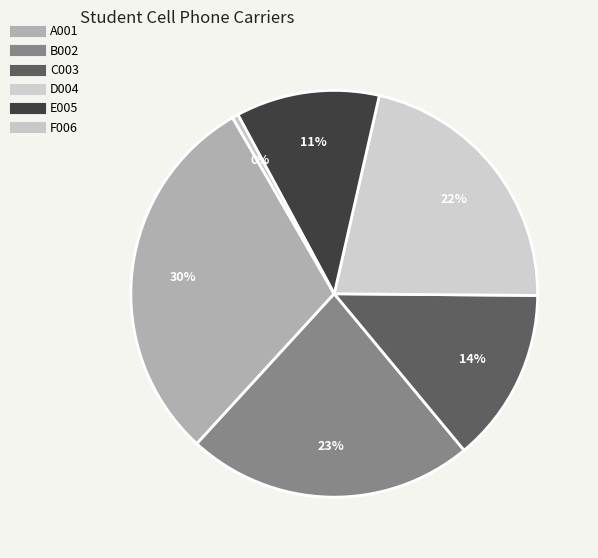

To the nearest percent, what is the difference between the largest and smallest slice percentages?

29%